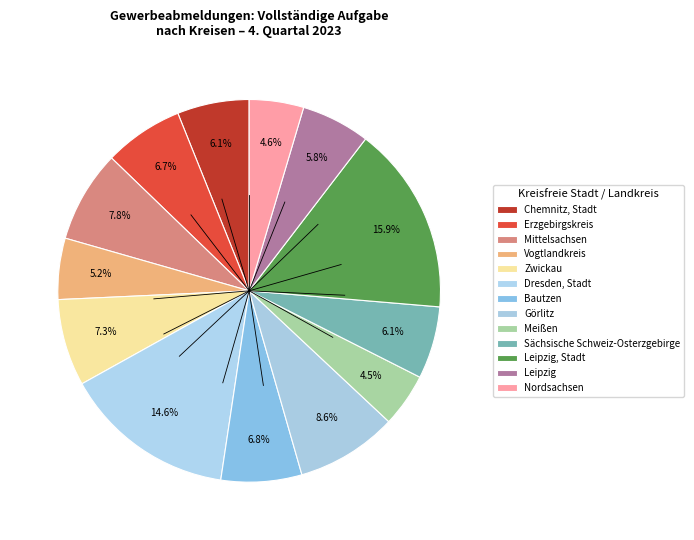

To the nearest percent, what is the combined percentage of Görlitz and Dresden, Stadt?

23%